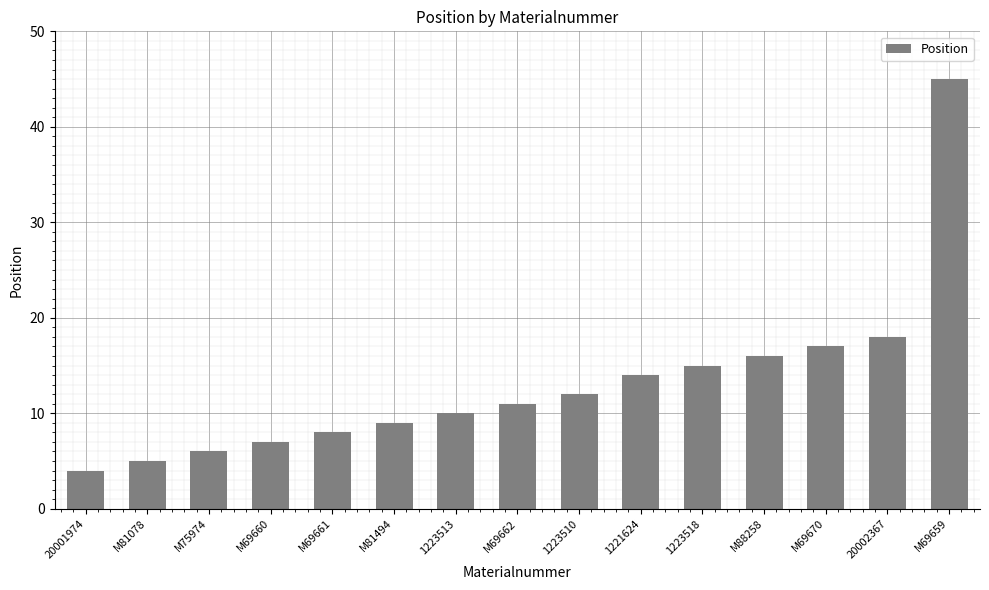

What is the label of the 15th bar from the right?

20001974